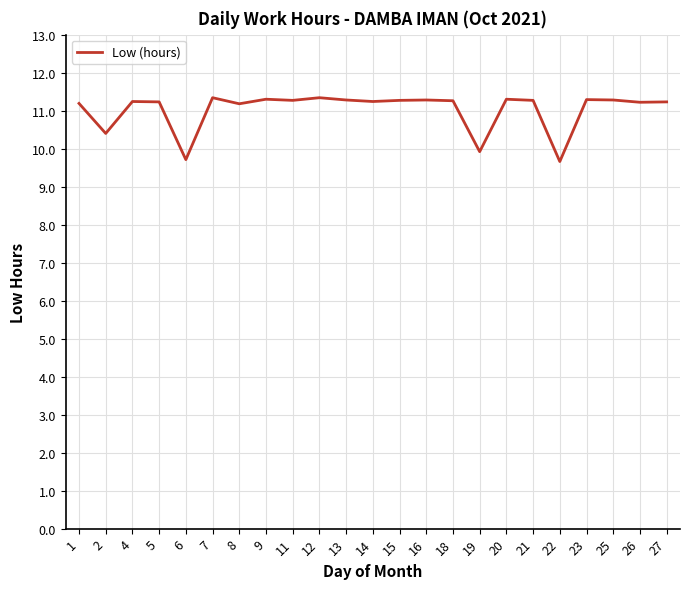

Which has a higher value, 2 or 20?

20